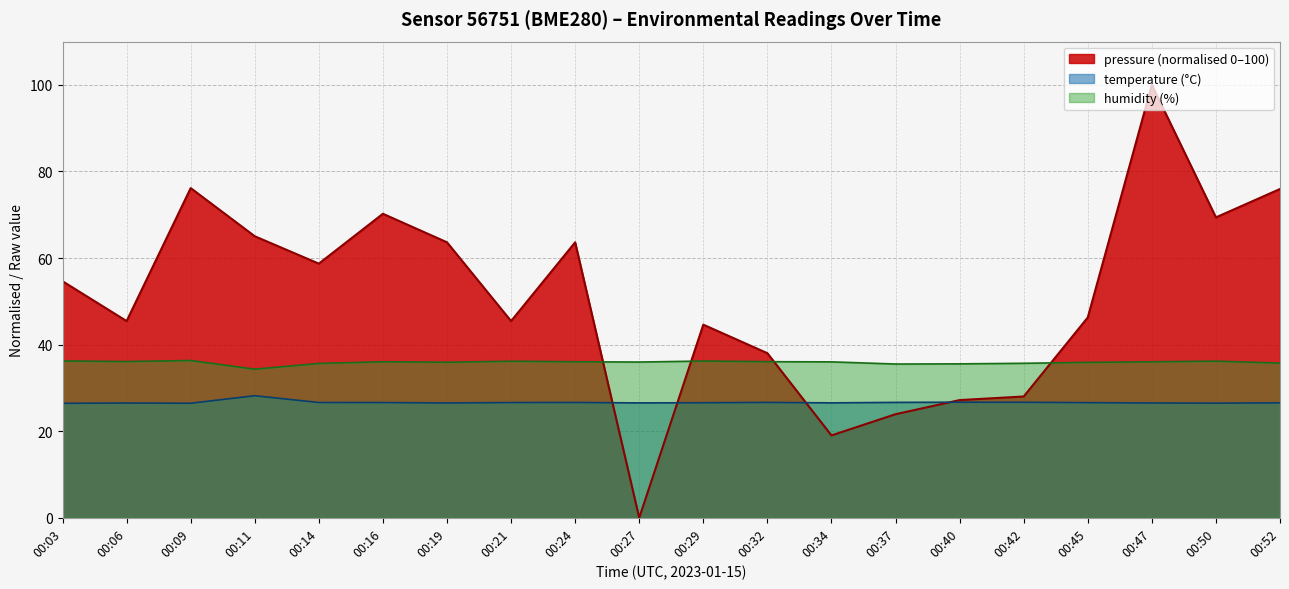

At which category is the sum across all series the highest?

00:47